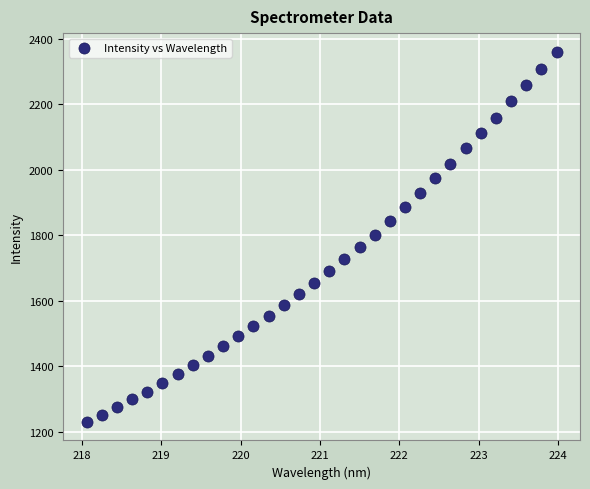

What is the range of X values (max minus min)?

5.9